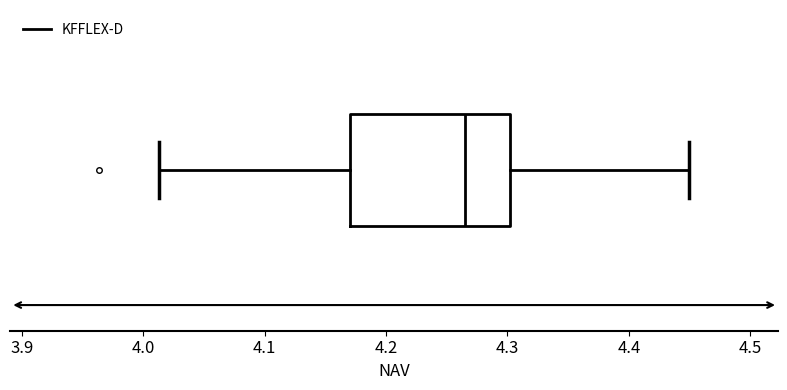

Where does the median line of the box sit on the x-axis? The values are not printed on the chart, so give them approximately, as read against the axis.

4.27